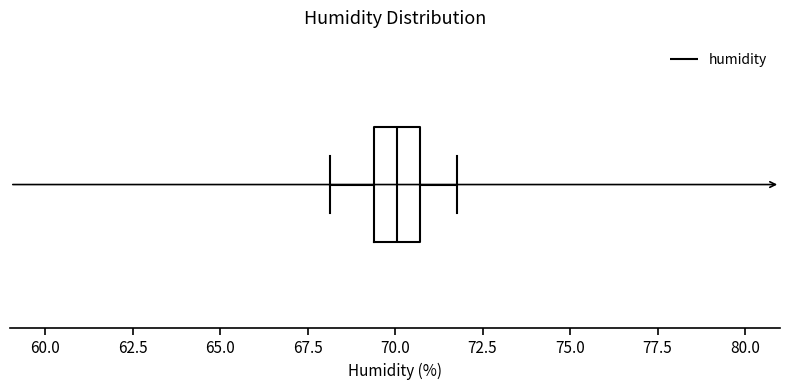

Transcribe this box plot: give where the median line is, the range the box spans, and where the two whiskers end, as read against the x-axis. The values are not printed on the chart, so give them approximately, as read against the axis.

median 70.0, box 69.5 to 70.5, whiskers 68.0 to 72.0